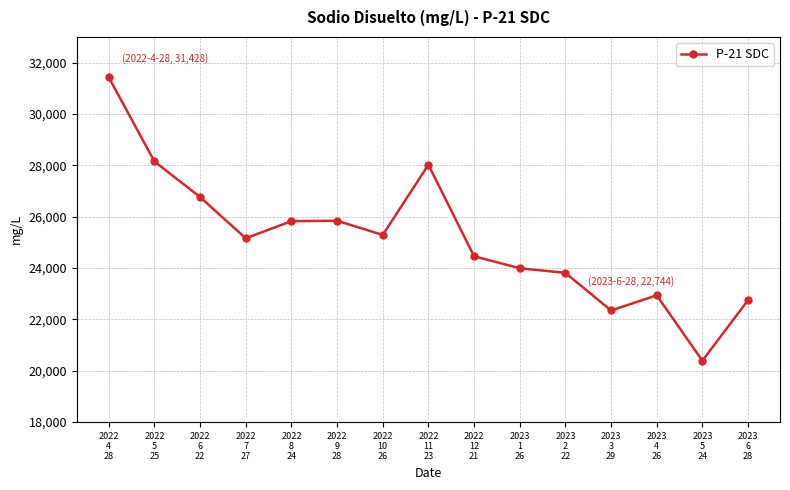

What is the maximum value shown in the chart?

31428.0